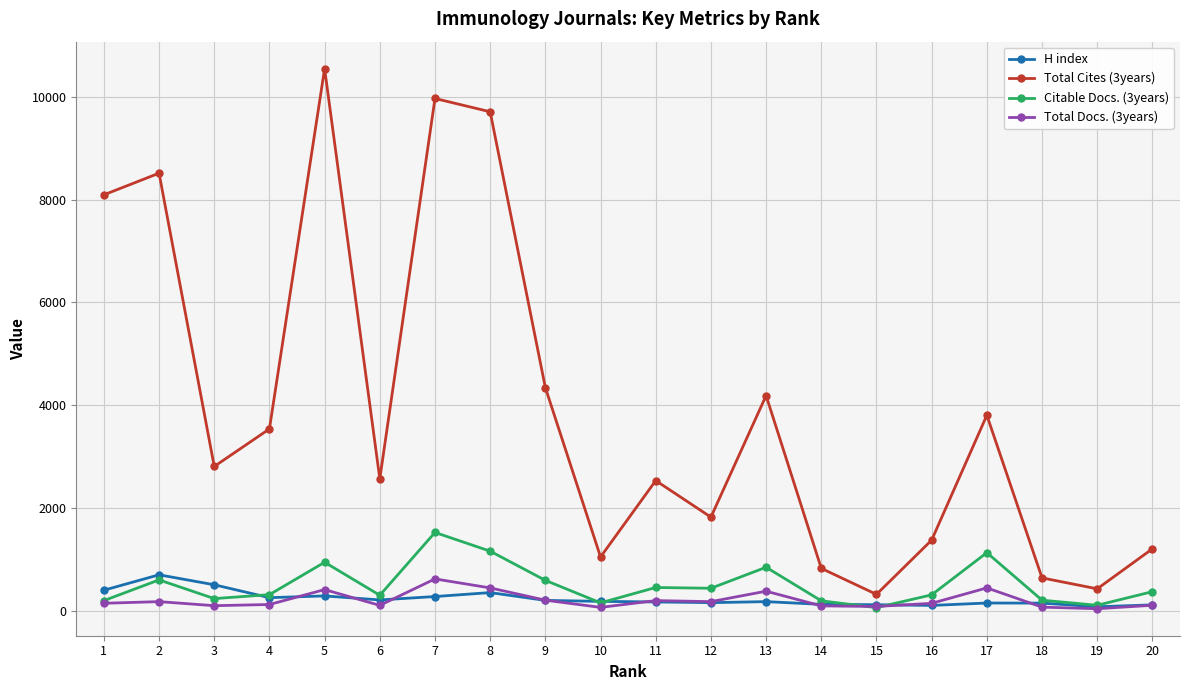

The value of Total Cites (3years) at 13 is 4186. True or false?

True